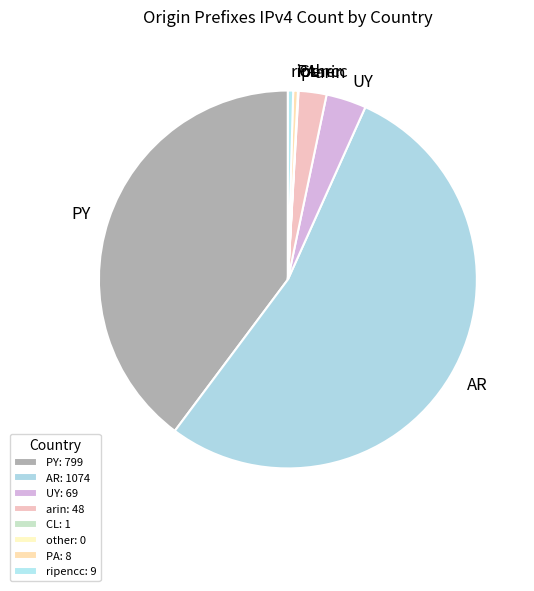

Between PA and arin, which is larger?

arin